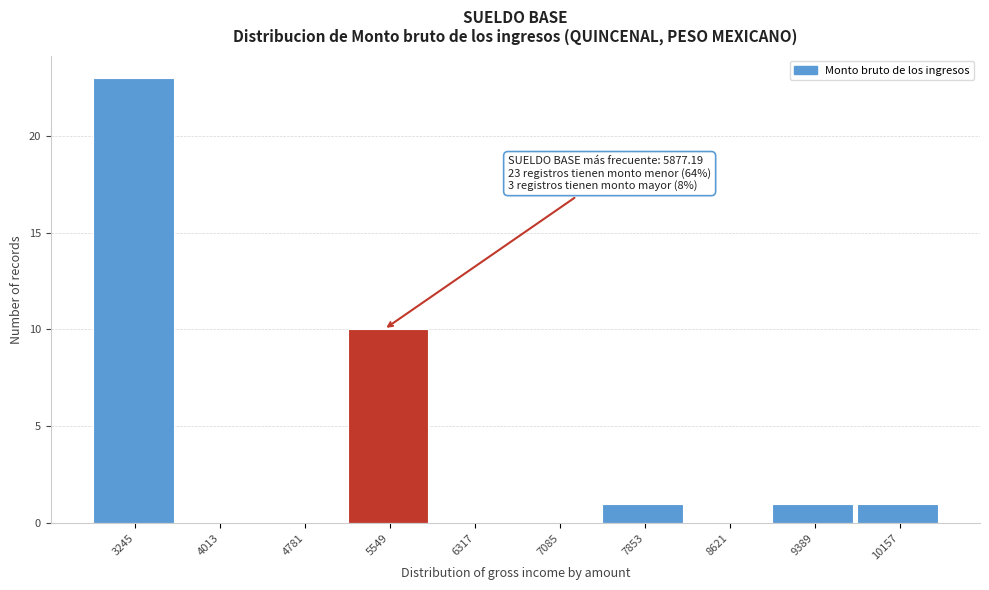

Reading left to right, list all the values displayed in this chart.

3245=23	4013=0	4781=0	5549=10	6317=0	7085=0	7853=1	8621=0	9389=1	10157=1